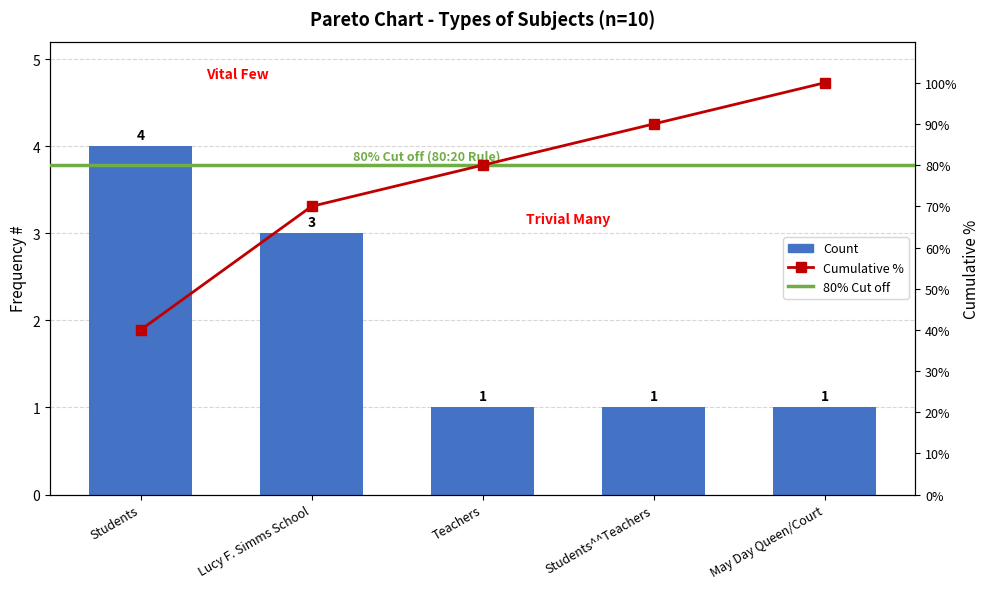

What is the average value?

2